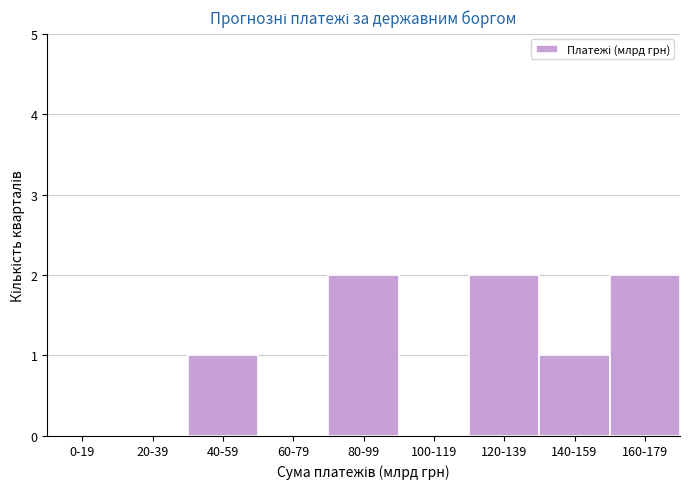

Reading left to right, what are all the values shown in this chart?

0-19=0	20-39=0	40-59=1	60-79=0	80-99=2	100-119=0	120-139=2	140-159=1	160-179=2